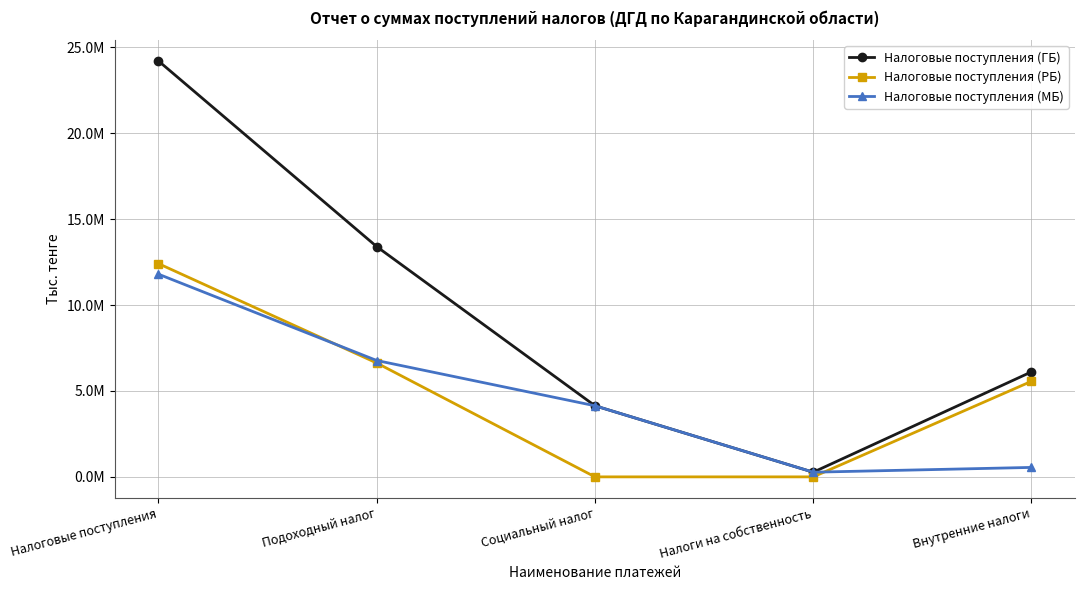

Does the chart display data point markers on the line(s)?

Yes